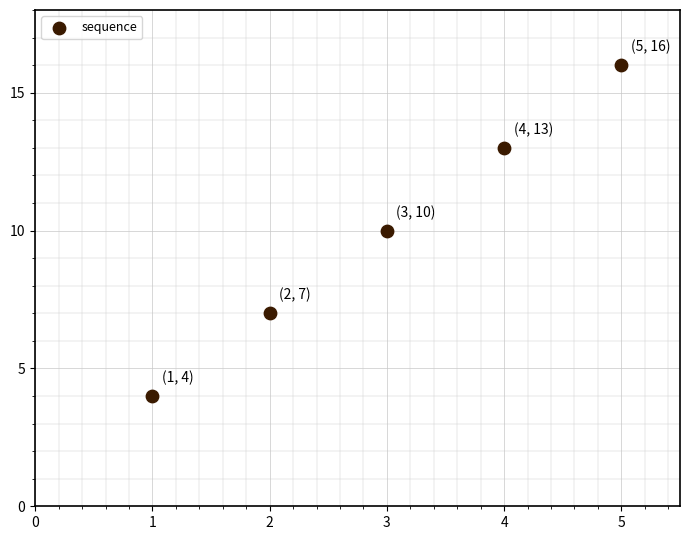

What is the average Y value?

10